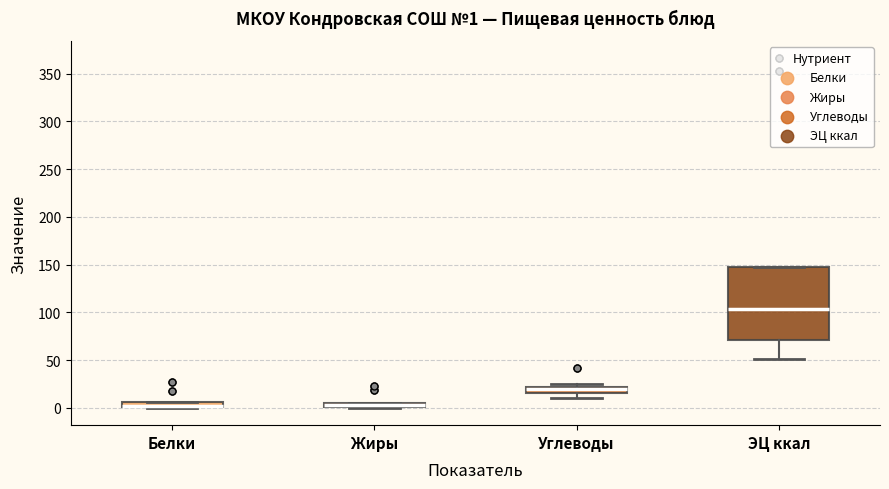

Comparing the boxes themselves (not the whiskers), which one is the tallest?

ЭЦ ккал